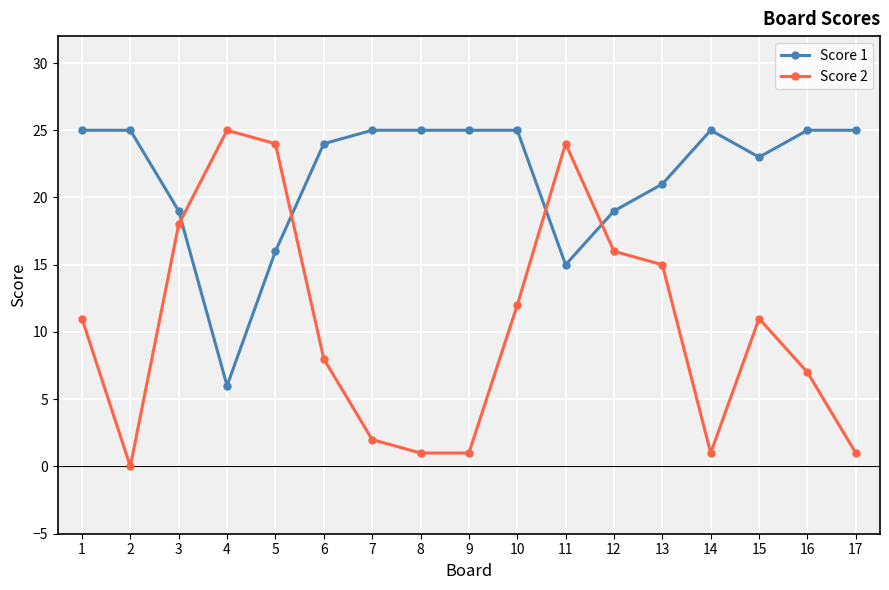

Which series changed the most between 9 and 12?

Score 2